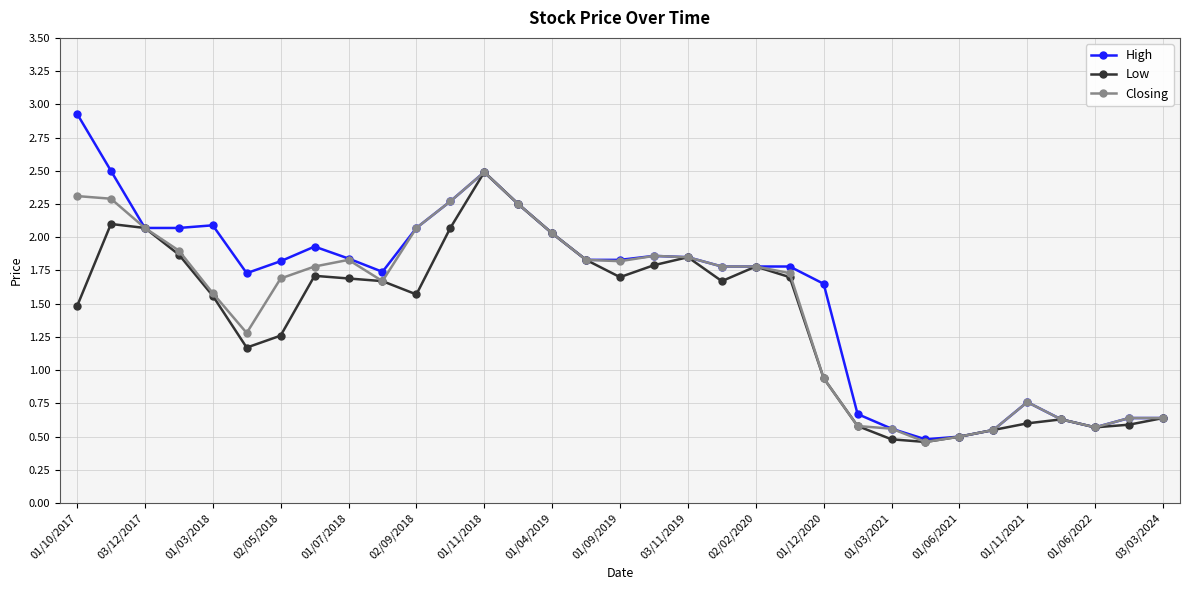

Which series has the largest range (max minus min)?

High